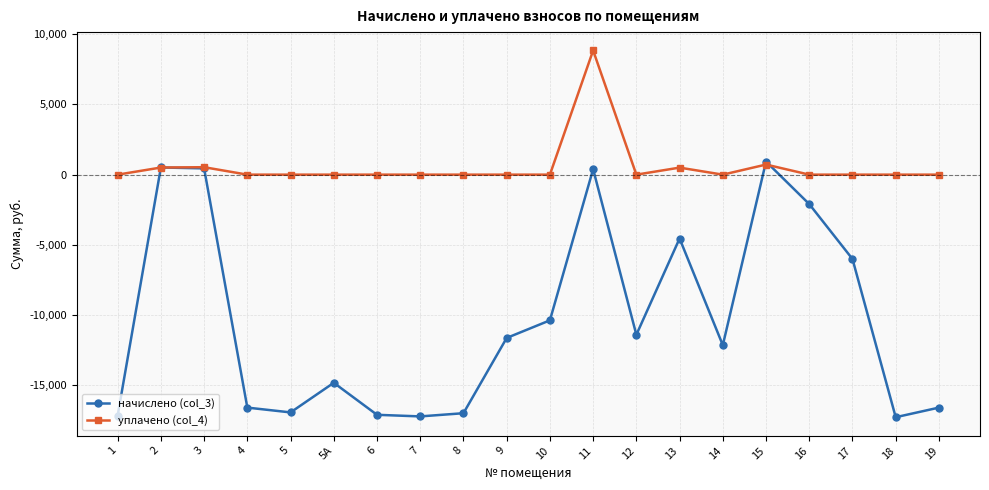

True or false: начислено (col_3) has more than 2 points higher than both neighbors.

True